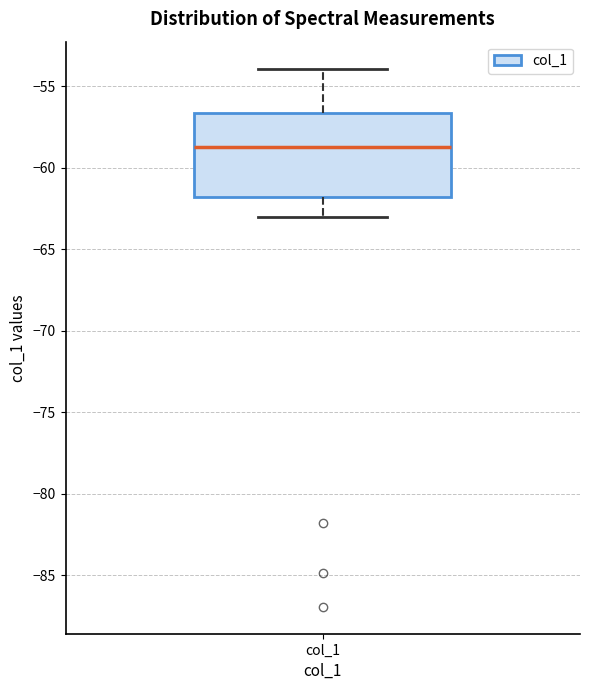

Transcribe this box plot: give where the median line is, the range the box spans, and where the two whiskers end, as read against the y-axis. The values are not printed on the chart, so give them approximately, as read against the axis.

median -58.5, box -62.0 to -56.5, whiskers -63.0 to -54.0